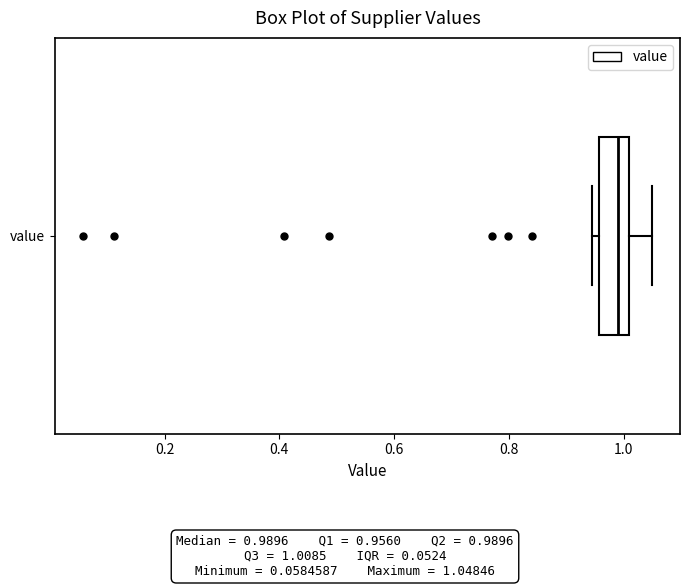

Where does the right whisker of the box for value end on the x-axis? The values are not printed on the chart, so give them approximately, as read against the axis.

1.04